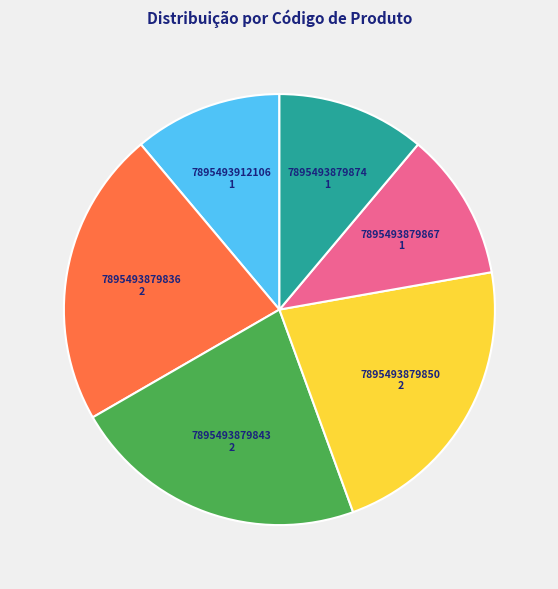

What is the ratio of the value at 7895493879843 to the value at 7895493879867?

2.0